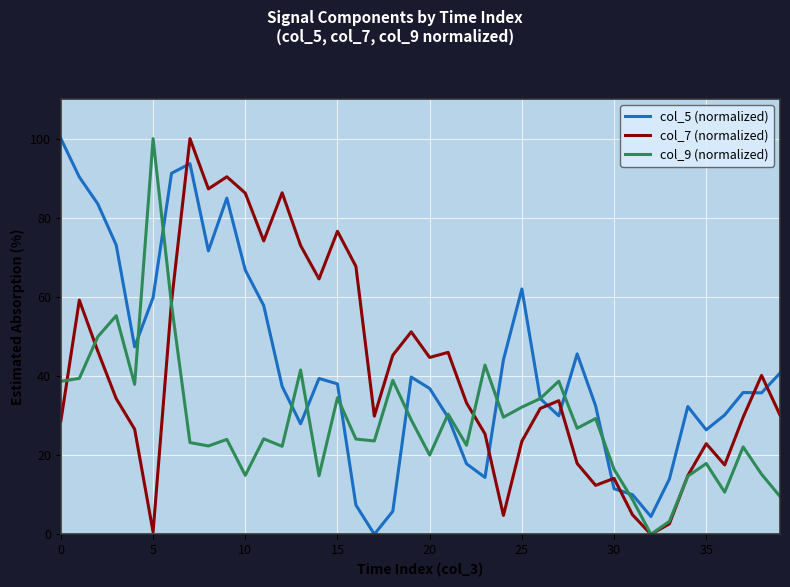

What is the maximum value for col_9 (normalized)?

100.0